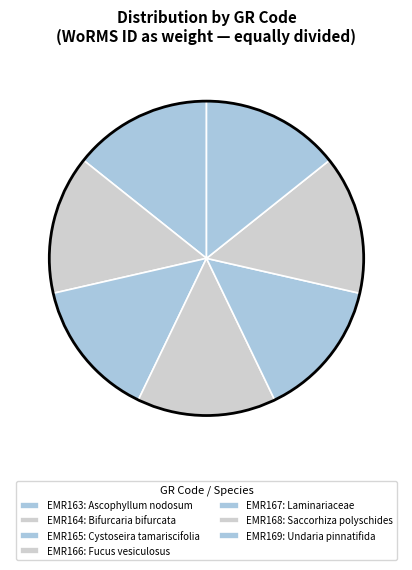

How many segments does this pie chart have?

7